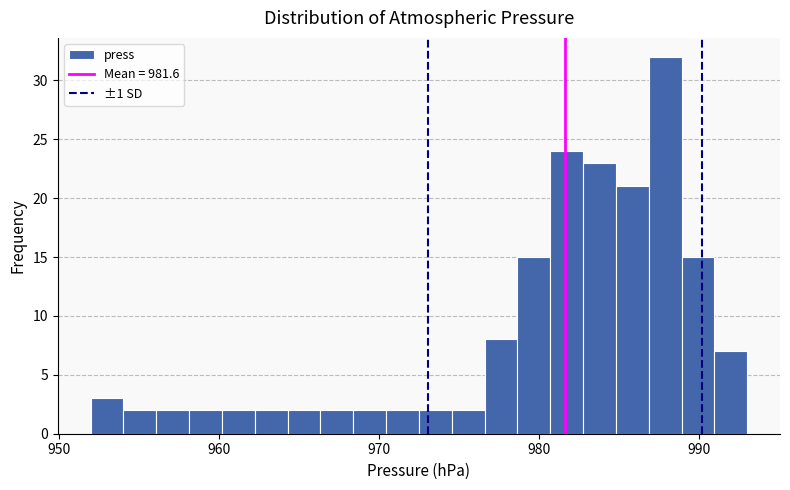

Around what value on the x-axis is the tallest bar? Give the approximate position of its centre, as read against the axis.

988